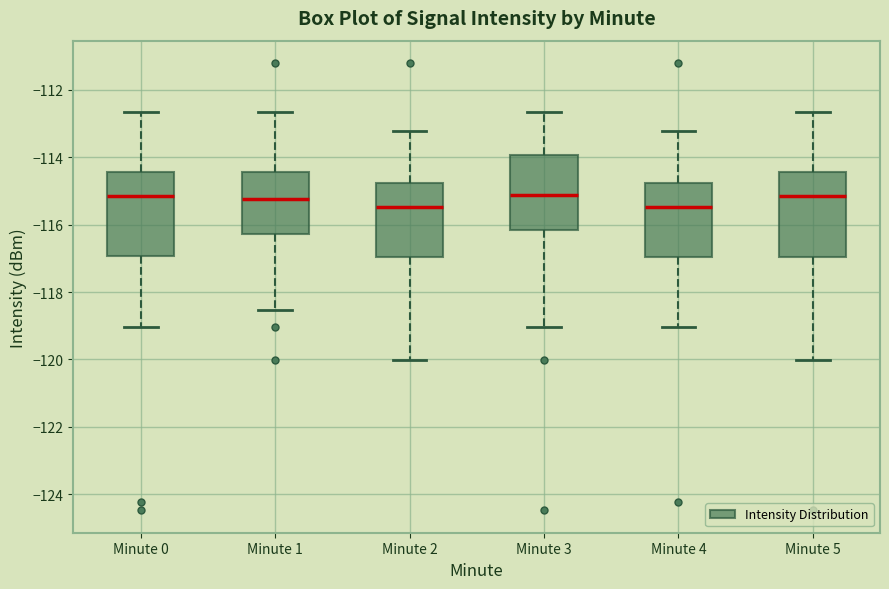

Reading left to right, transcribe this box plot: for each box, give where its median line is, the range the box spans, and where its two whiskers end, as read against the y-axis. The values are not printed on the chart, so give them approximately, as read against the axis.

Minute 0: median -115.2, box -117.0 to -114.4, whiskers -119.0 to -112.6
Minute 1: median -115.2, box -116.2 to -114.4, whiskers -118.6 to -112.6
Minute 2: median -115.4, box -117.0 to -114.8, whiskers -120.0 to -113.2
Minute 3: median -115.2, box -116.2 to -114.0, whiskers -119.0 to -112.6
Minute 4: median -115.4, box -117.0 to -114.8, whiskers -119.0 to -113.2
Minute 5: median -115.2, box -117.0 to -114.4, whiskers -120.0 to -112.6